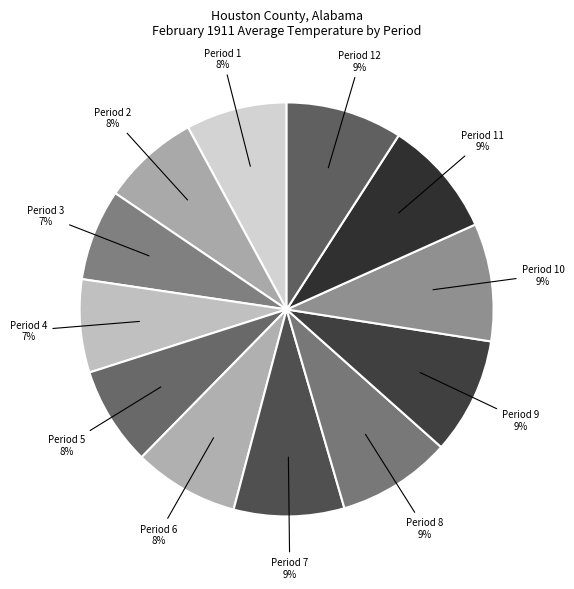

How many slices are in this pie chart?

12